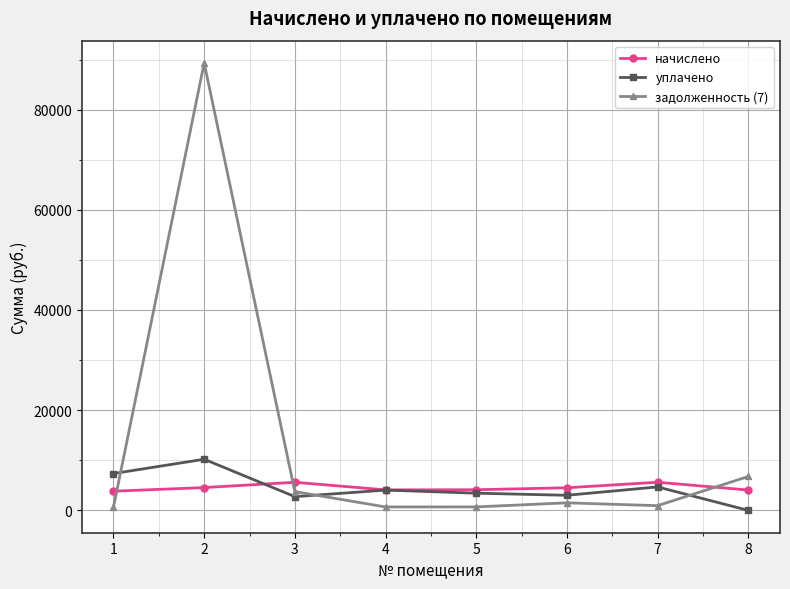

What is the sum of the задолженность (7) values at 8 and 7?

7694.2